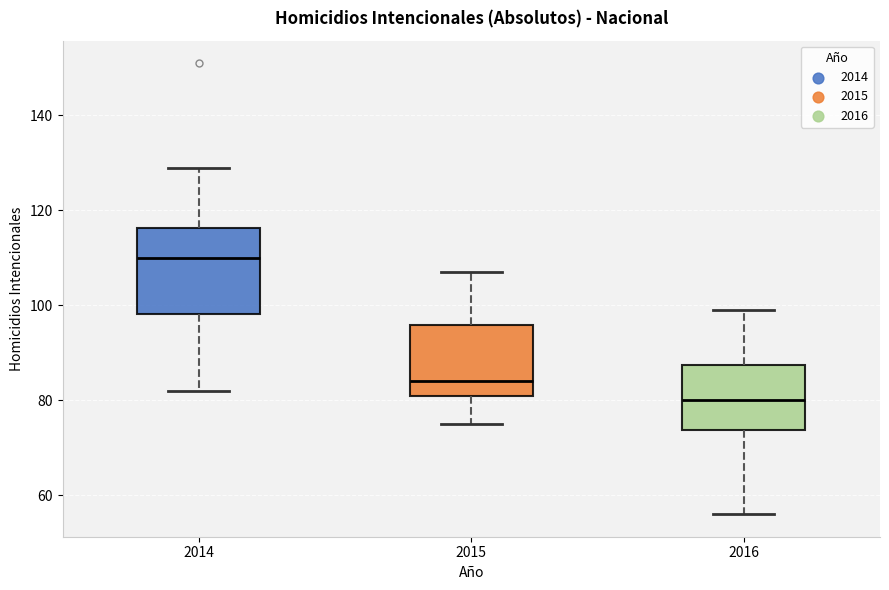

Reading left to right, read every box against the y-axis: the position of its median line, the range the box covers, and the ends of its whiskers. The values are not printed on the chart, so give them approximately, as read against the axis.

2014: median 110, box 98 to 116, whiskers 82 to 130
2015: median 84, box 82 to 96, whiskers 76 to 108
2016: median 80, box 74 to 88, whiskers 56 to 100